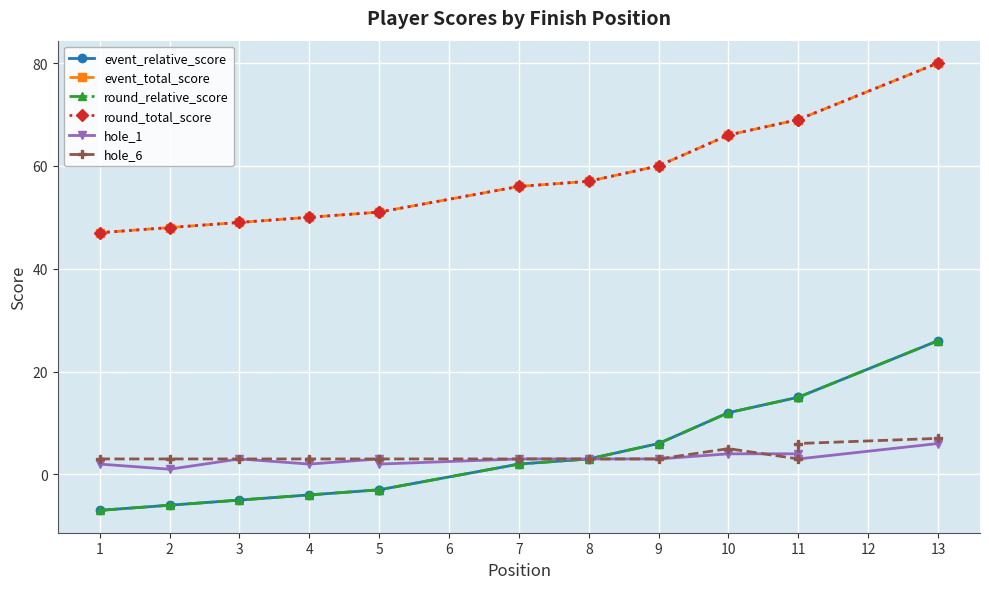

Is the value of round_relative_score at 11 greater than the value of hole_6 at 11?

Yes